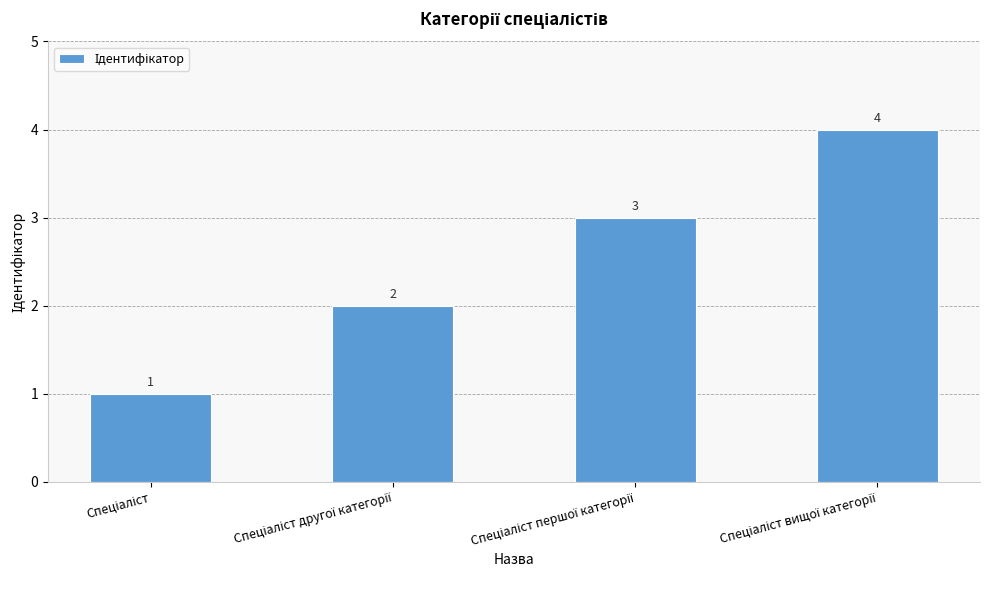

What is the greatest value displayed?

4